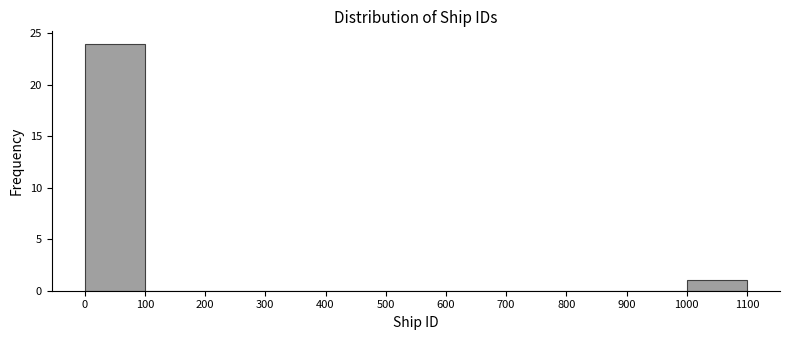

Reading left to right, transcribe this chart: for each bar, give the range it covers on the x-axis and its height. The values are not printed on the chart, so give them approximately, as read against the axis.

0 to 100: 24
100 to 200: 0
200 to 300: 0
300 to 400: 0
400 to 500: 0
500 to 600: 0
600 to 700: 0
700 to 800: 0
800 to 900: 0
900 to 1000: 0
1000 to 1100: 1